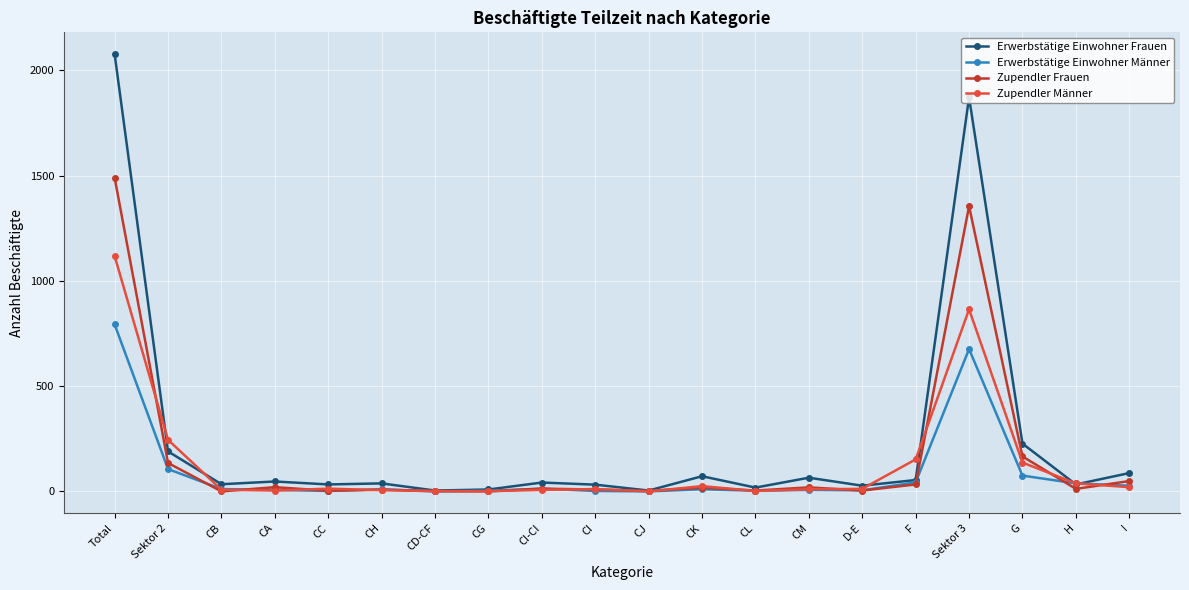

What is the greatest value displayed?

2077